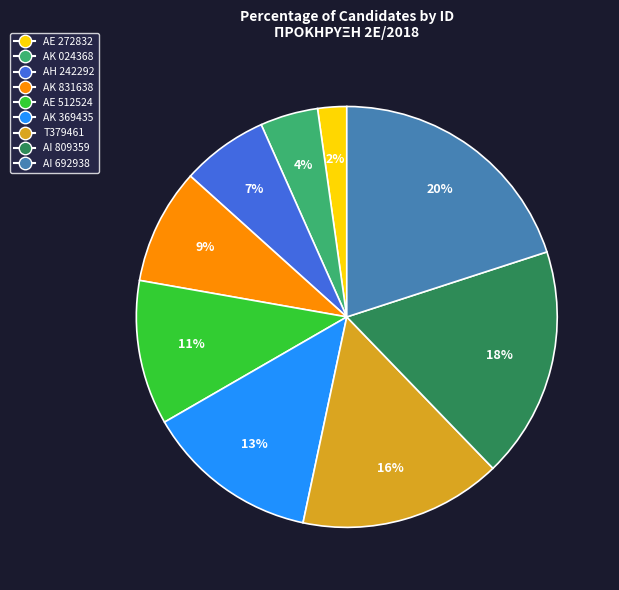

Approximately how many times larger is the value at ΑΕ 272832 compared to ΑΚ 024368?

0.5